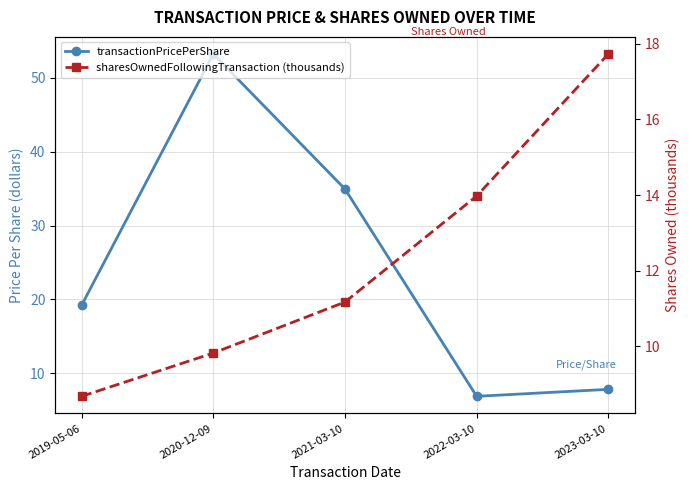

Is the value of transactionPricePerShare at 2023-03-10 greater than the value of sharesOwnedFollowingTransaction (thousands) at 2021-03-10?

No